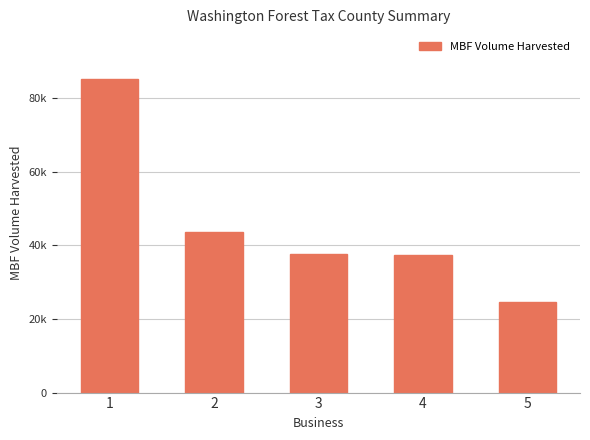

Reading right to left, list all the values displayed in this chart.

5=24653	4=37414	3=37567	2=43691	1=85218